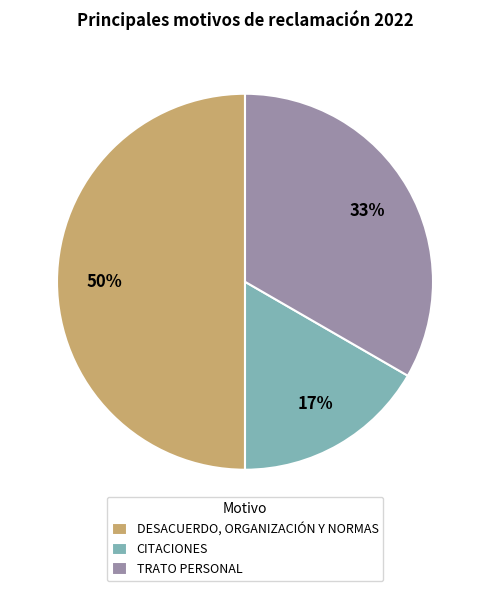

To the nearest percent, what is the difference between the DESACUERDO, ORGANIZACIÓN Y NORMAS and TRATO PERSONAL slice percentages?

17%